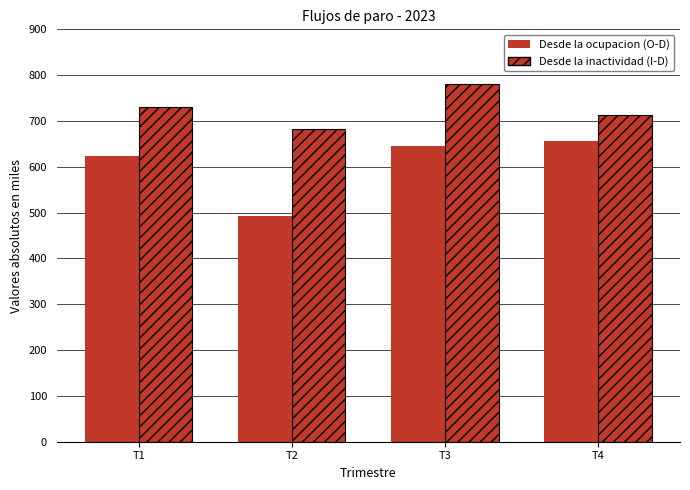

At T3, list the series in order from smallest to largest.

Desde la ocupacion (O-D), Desde la inactividad (I-D)